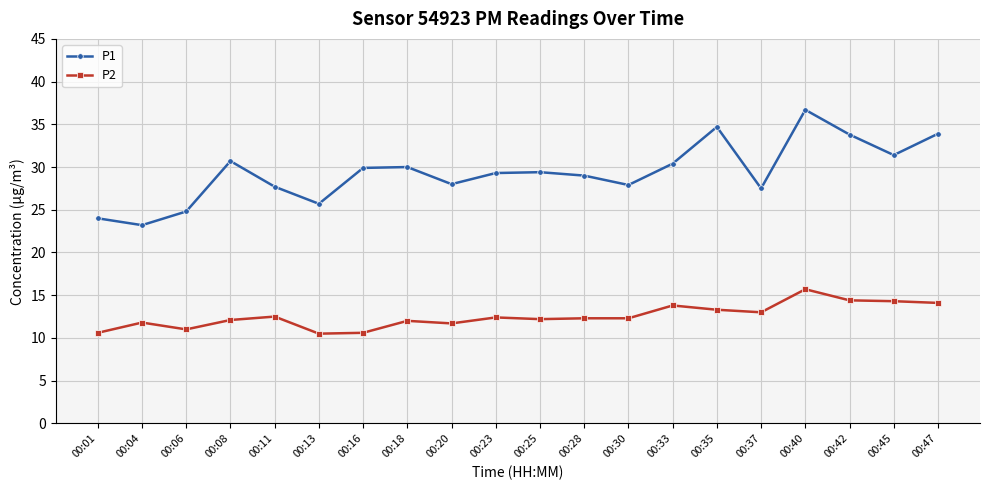

What is the value of the P2 point at the 9th from the left?

11.7